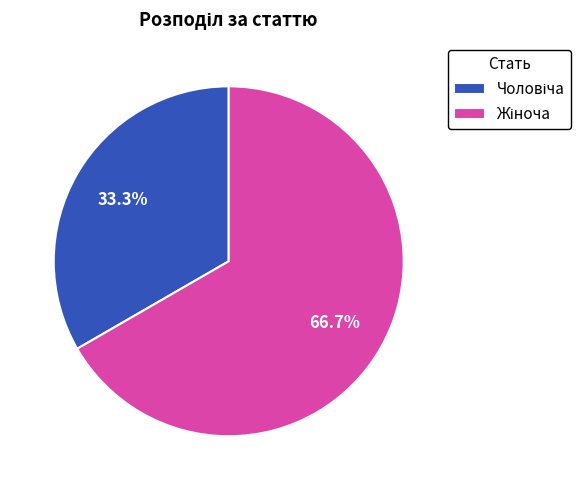

Does any single category account for the majority?

Yes